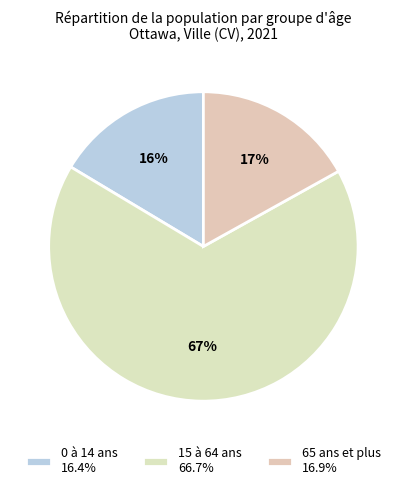

Is it true that 15 à 64 ans is 52% of the pie?

False